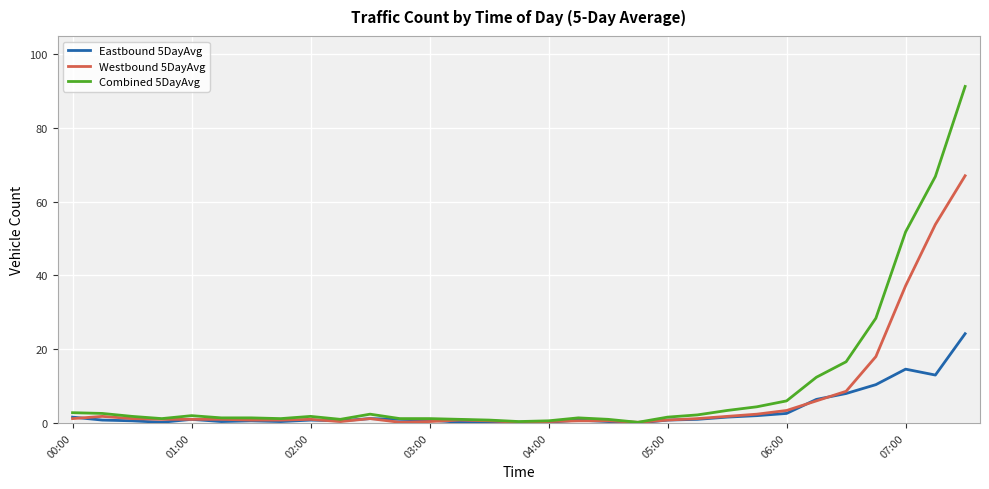

What is the maximum value for Combined 5DayAvg?

91.2